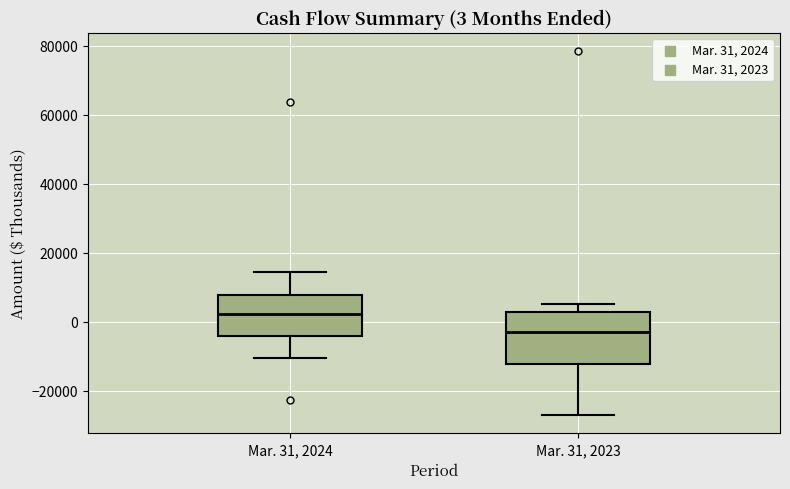

Comparing the boxes themselves (not the whiskers), which one is the tallest?

Mar. 31, 2023